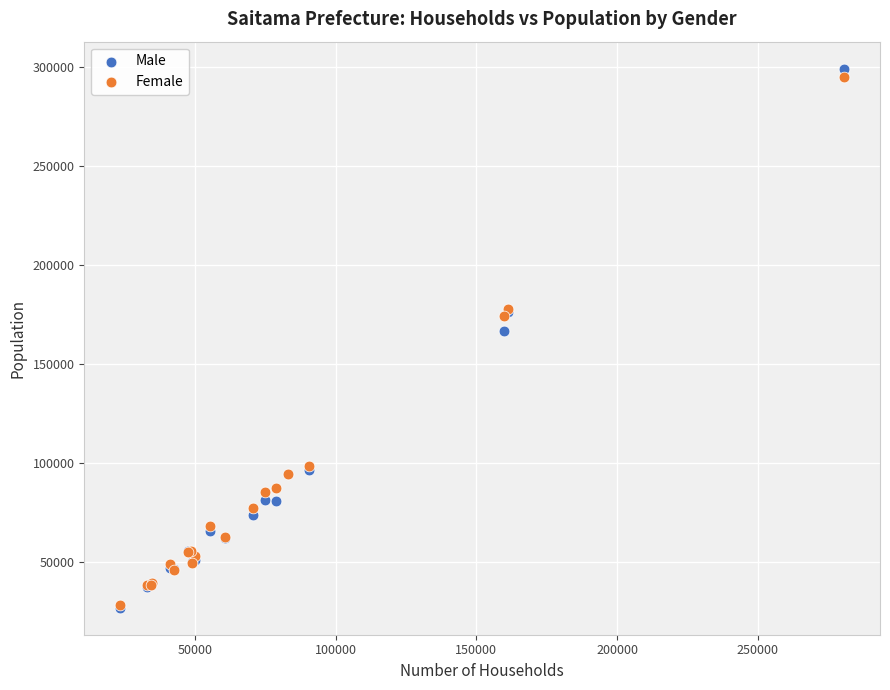

Which series contains the highest Y value?

Male